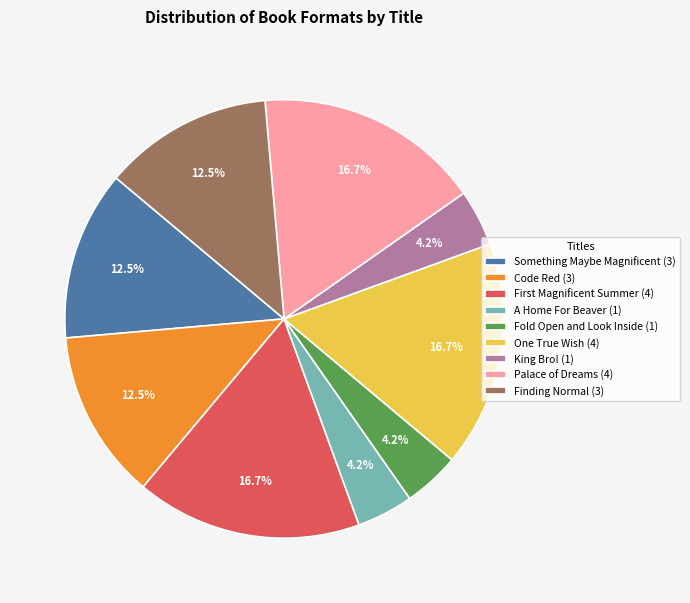

To the nearest percent, what is the difference between the One True Wish and Code Red slice percentages?

4%